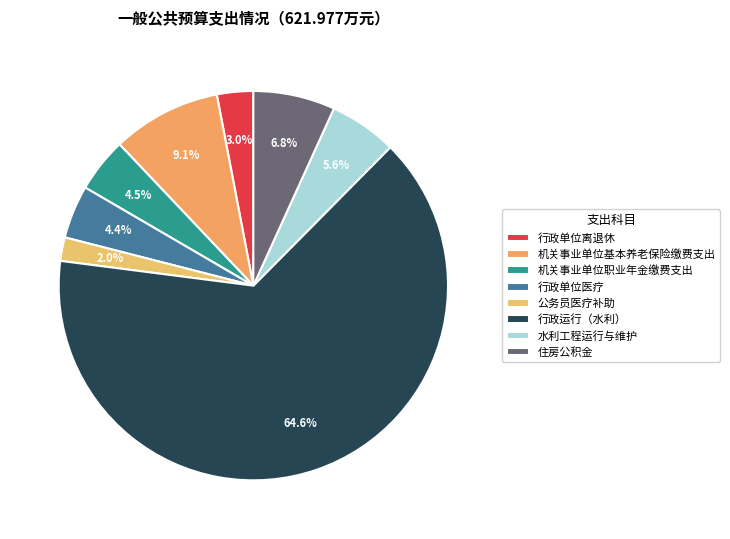

True or false: 公务员医疗补助 accounts for 1% of the total.

False